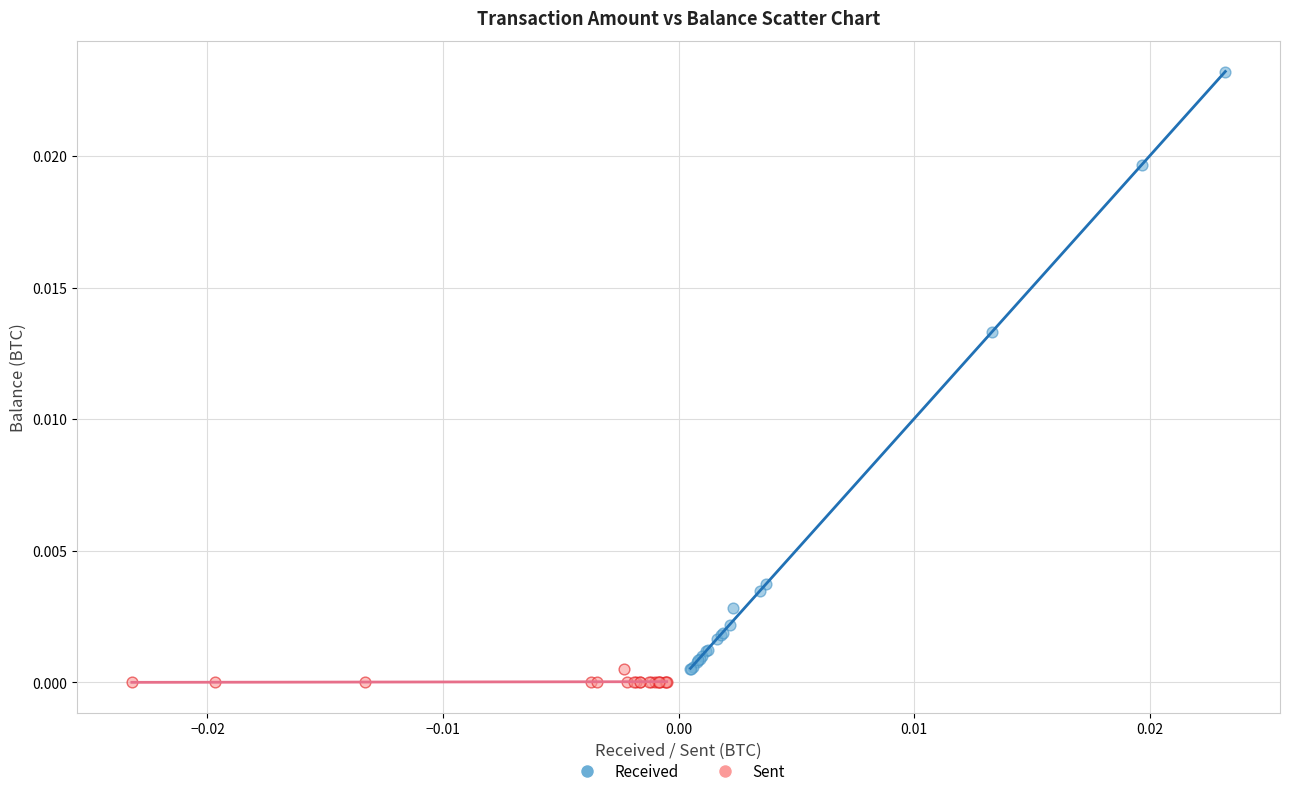

Which series reaches the maximum Y coordinate?

Received